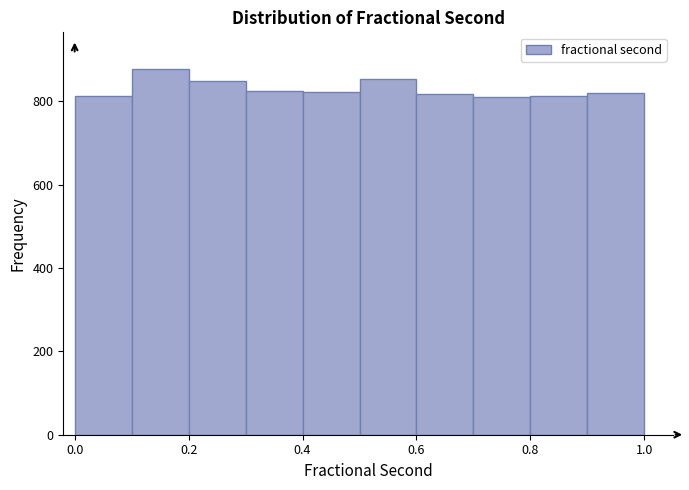

Reading left to right, transcribe this chart: for each bar, give the range it covers on the x-axis and its height. The values are not printed on the chart, so give them approximately, as read against the axis.

0.0 to 0.1: 820
0.1 to 0.2: 880
0.2 to 0.3: 840
0.3 to 0.4: 820
0.4 to 0.5: 820
0.5 to 0.6: 860
0.6 to 0.7: 820
0.7 to 0.8: 820
0.8 to 0.9: 820
0.9 to 1.0: 820